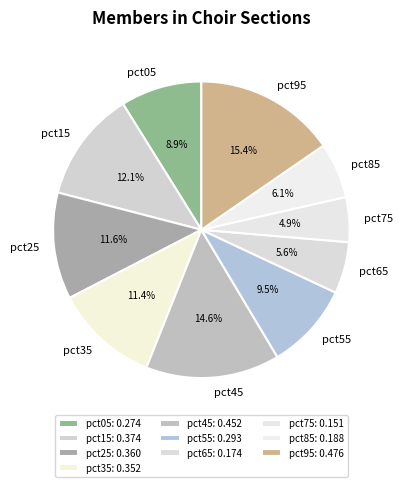

How many slices are in this pie chart?

10